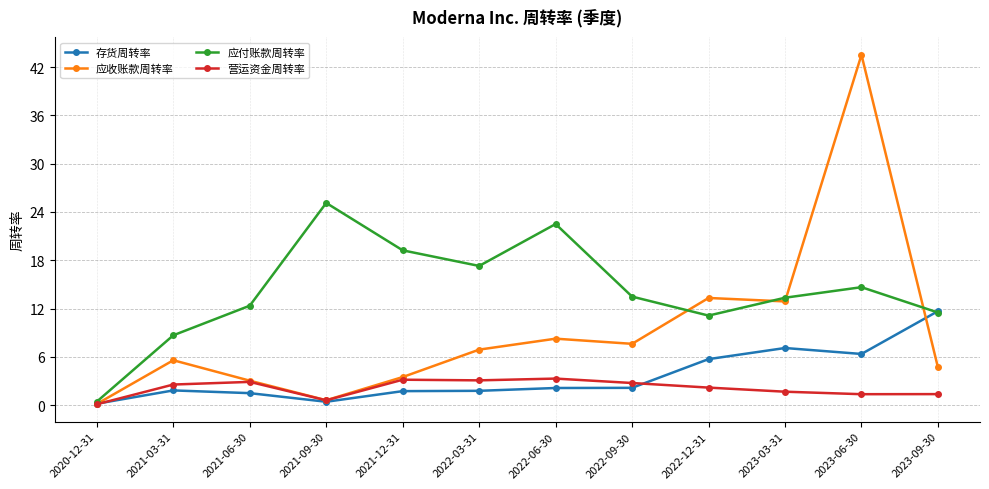

In 应收账款周转率, how many points are higher than both neighbors (excluding endpoints)?

4